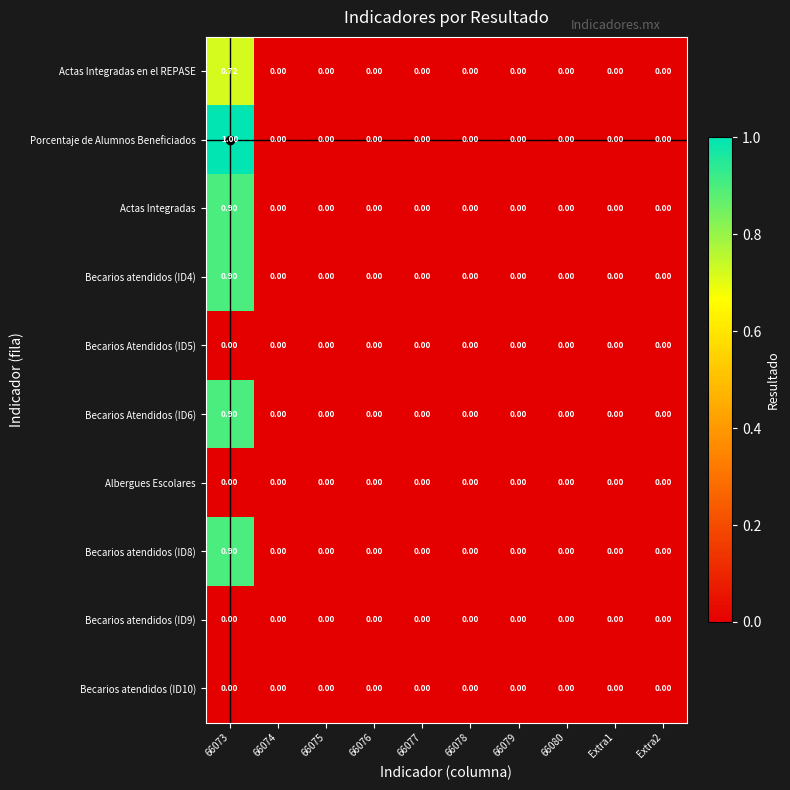

Which series has the largest total across all categories?

Porcentaje de Alumnos Beneficiados